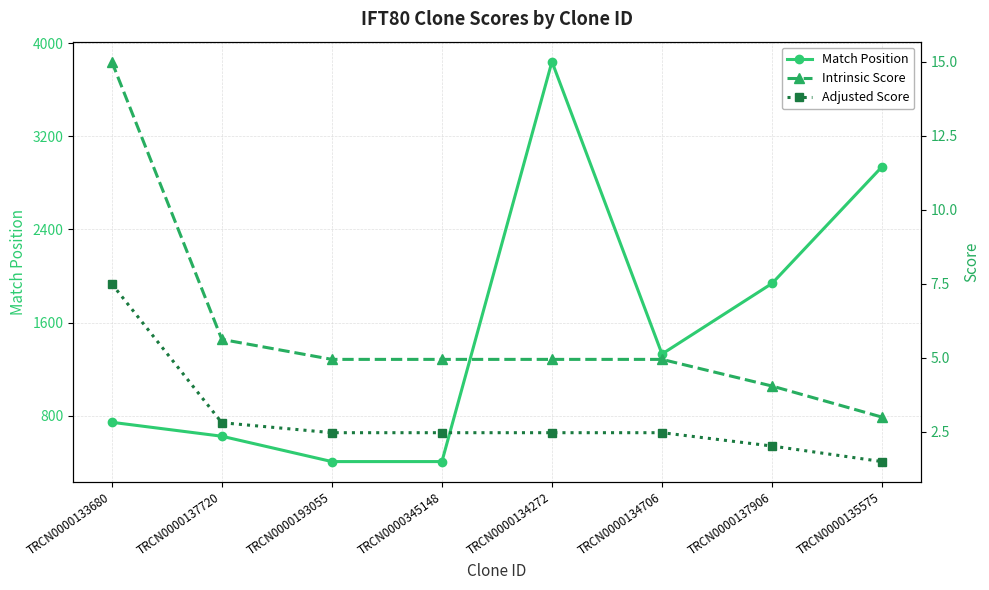

How many lines are shown in the chart?

3